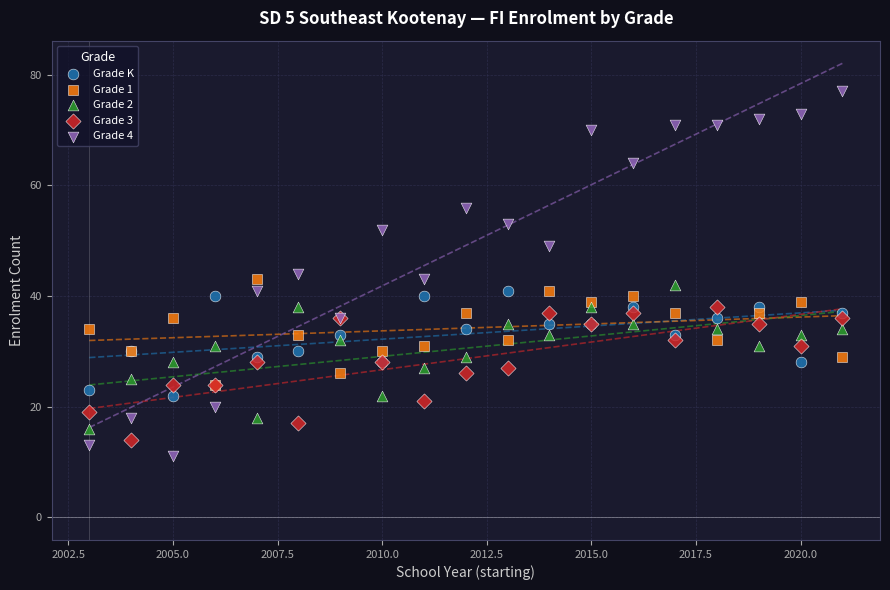

What are all the series names shown in the legend?

Grade K, Grade 1, Grade 2, Grade 3, Grade 4